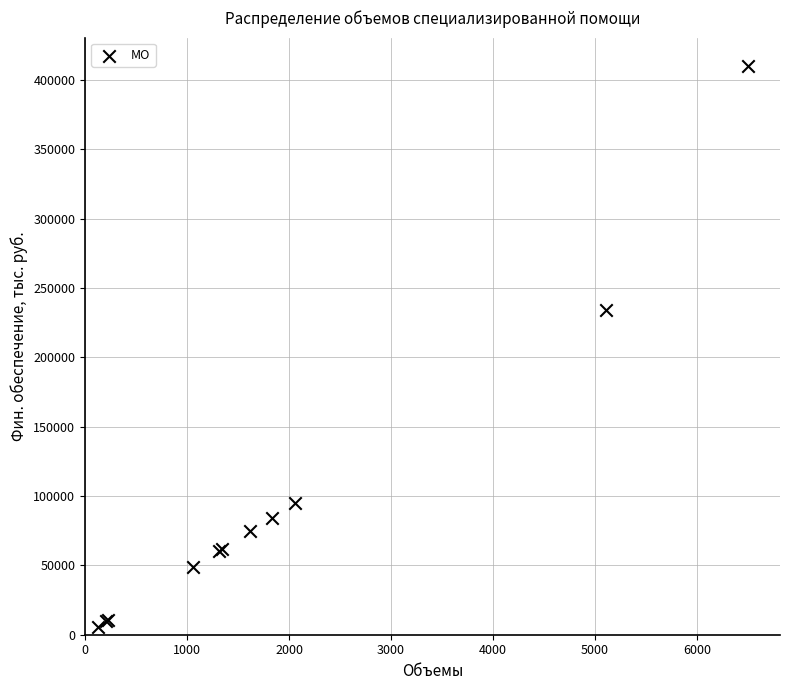

What Y value in the scatter plot is closest to 208004?

234332.8